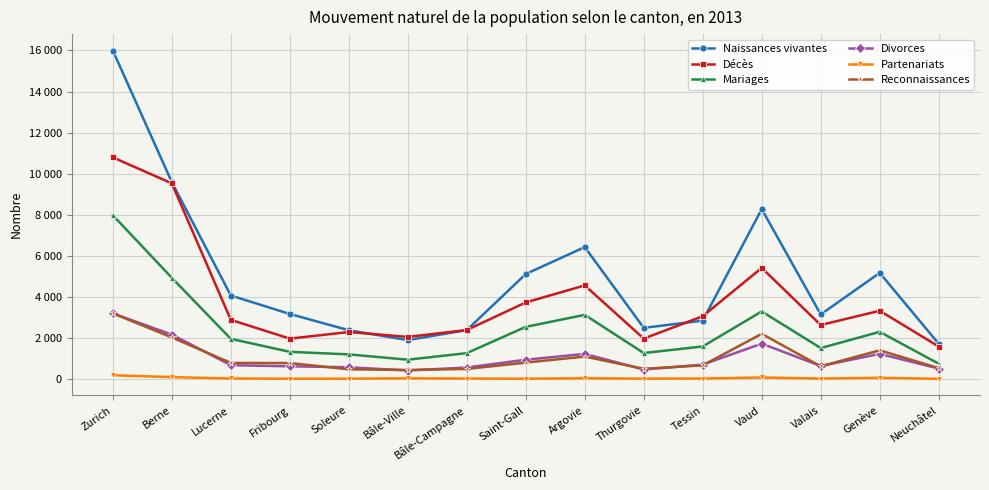

Where is Décès nearest to the value 6186?

Vaud